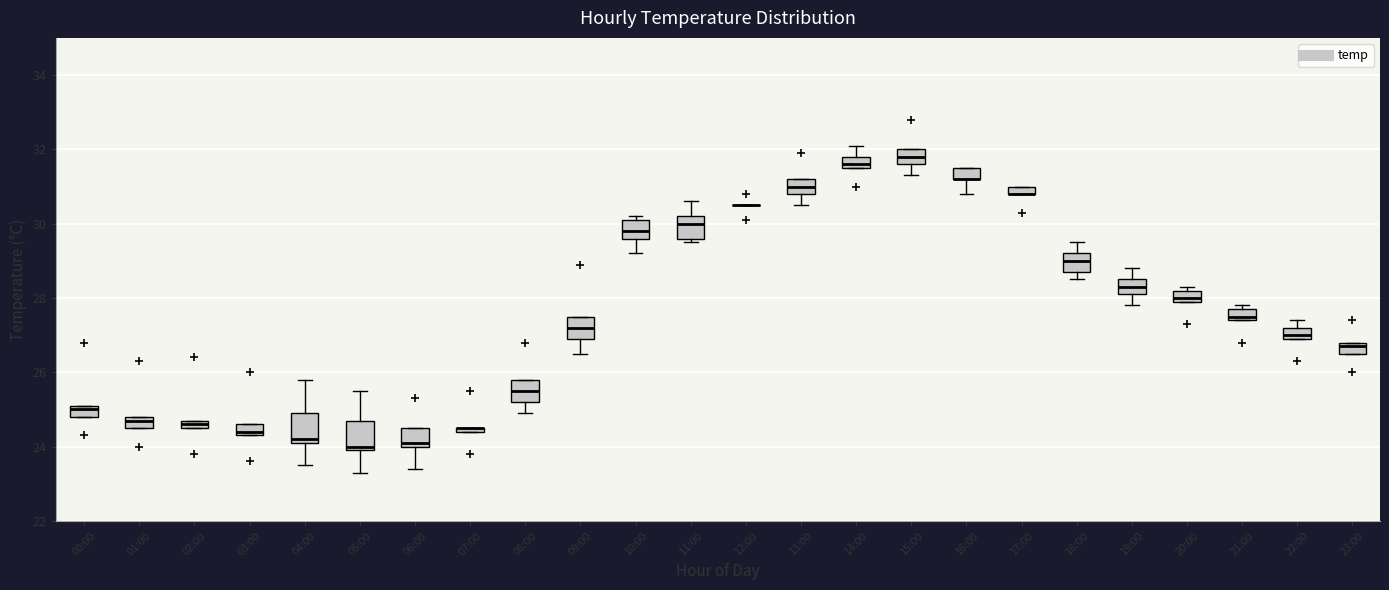

Where is the lower edge of the box for 11:00 on the y-axis? The values are not printed on the chart, so give them approximately, as read against the axis.

29.6